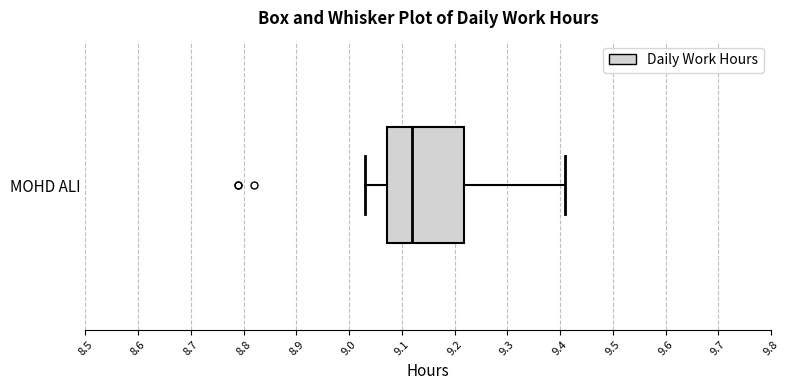

Where is the right edge of the box for MOHD ALI on the x-axis? The values are not printed on the chart, so give them approximately, as read against the axis.

9.22